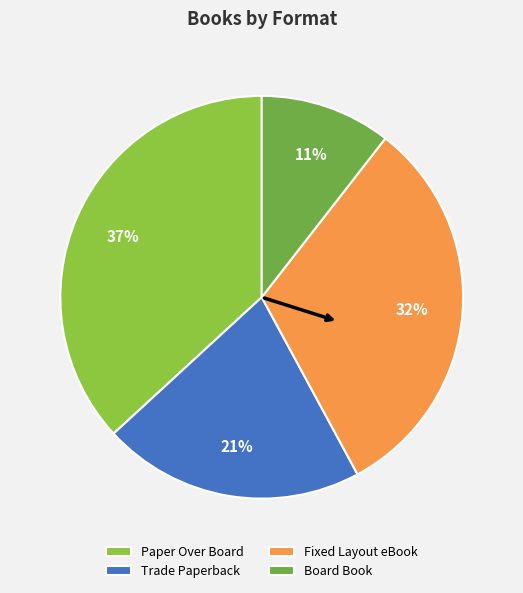

The Paper Over Board slice represents 31% of the pie. True or false?

False